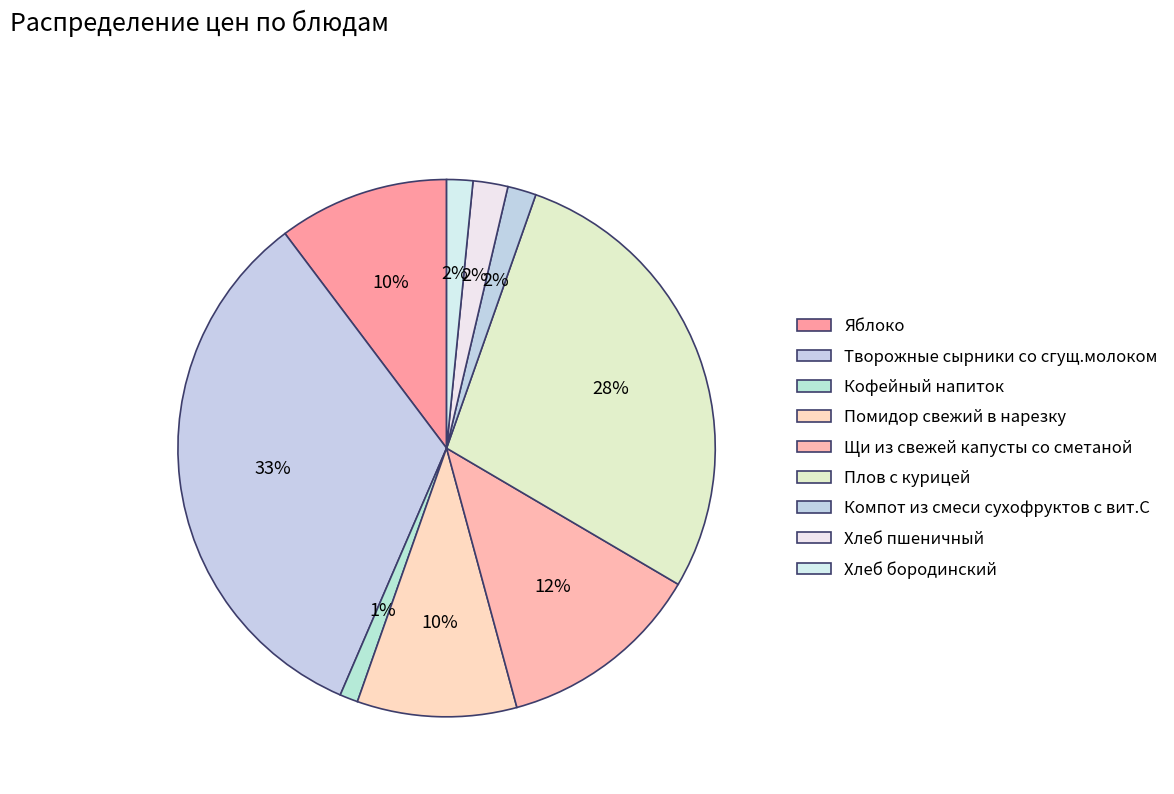

How many segments does this pie chart have?

9